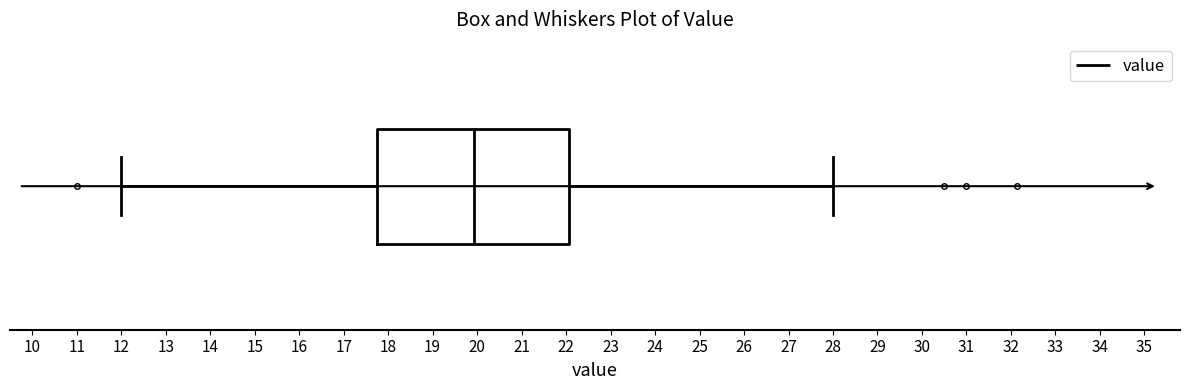

Read this box plot against the x-axis: the position of the median line, the range covered by the box, and the ends of both whiskers. The values are not printed on the chart, so give them approximately, as read against the axis.

median 19.9, box 17.8 to 22.1, whiskers 12.0 to 28.0